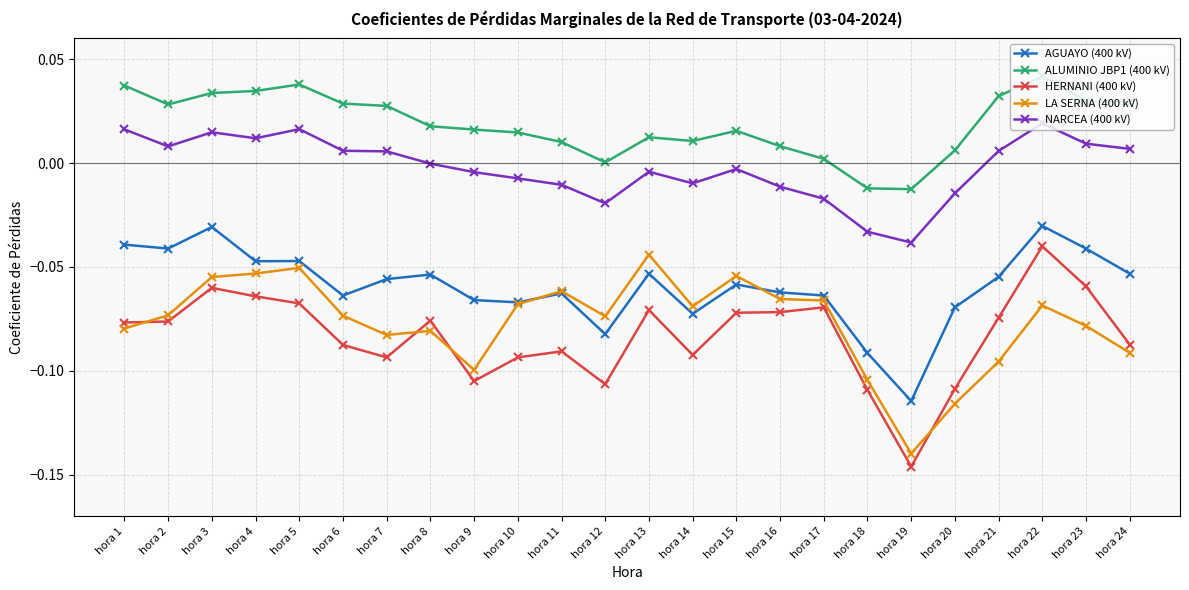

At which category is the sum across all series the highest?

hora 22